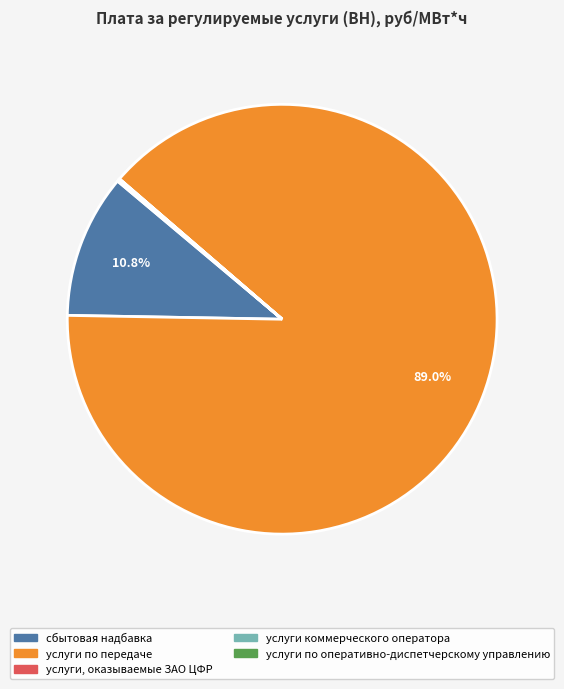

To the nearest percent, what is the difference between the largest and smallest slice percentages?

89%